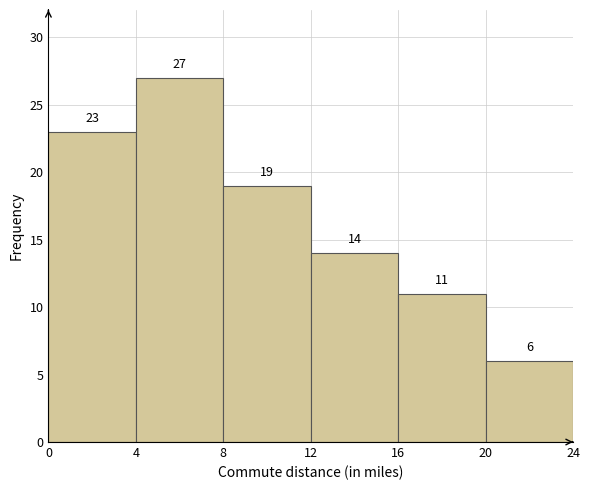

Reading left to right, transcribe this chart: for each bar, give the range it covers on the x-axis and its height.

0 to 4: 23
4 to 8: 27
8 to 12: 19
12 to 16: 14
16 to 20: 11
20 to 24: 6